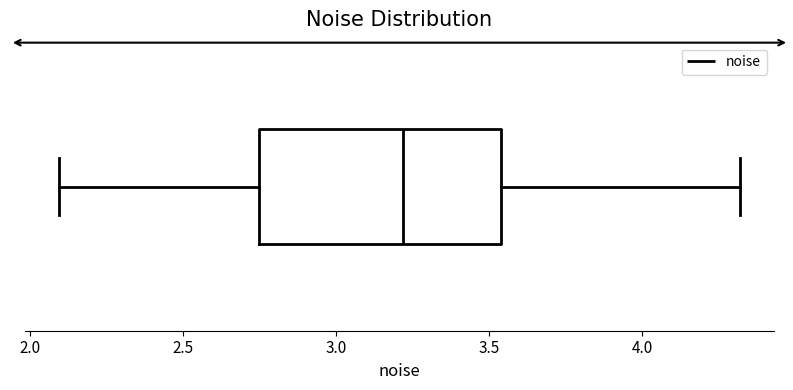

Transcribe this box plot: give where the median line is, the range the box spans, and where the two whiskers end, as read against the x-axis. The values are not printed on the chart, so give them approximately, as read against the axis.

median 3.20, box 2.75 to 3.55, whiskers 2.10 to 4.30